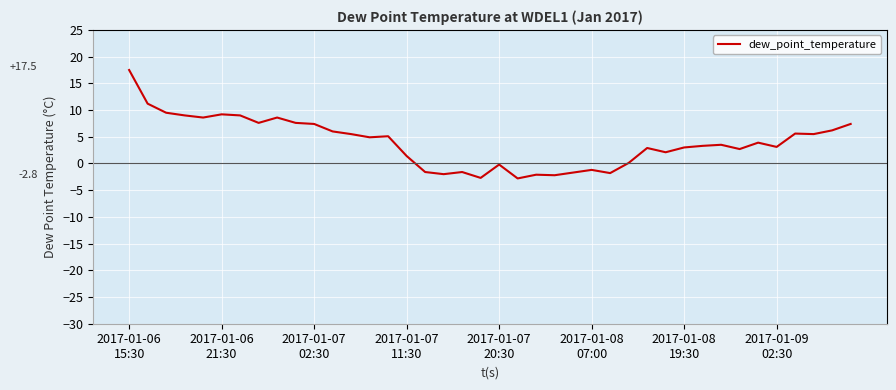

What is the maximum value shown in the chart?

17.5